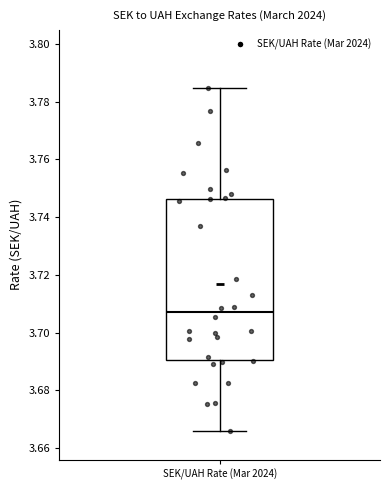

Read this box plot against the y-axis: the position of the median line, the range covered by the box, and the ends of both whiskers. The values are not printed on the chart, so give them approximately, as read against the axis.

median 3.708, box 3.690 to 3.746, whiskers 3.666 to 3.784